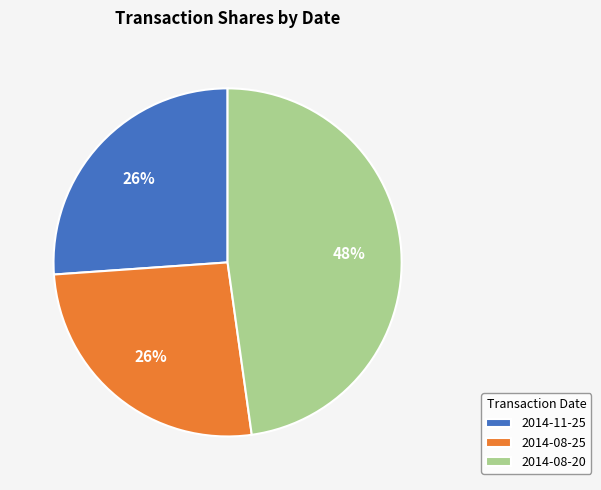

Which slice is the largest?

2014-08-20